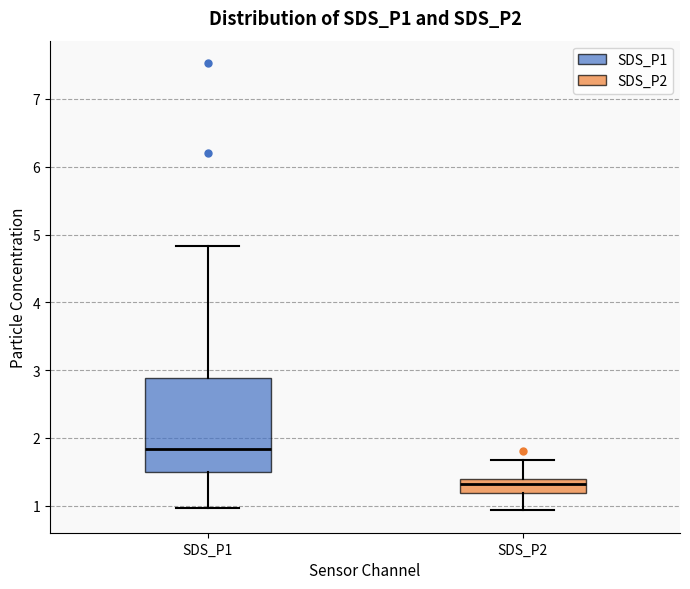

Reading left to right, transcribe this box plot: for each box, give where its median line is, the range the box spans, and where its two whiskers end, as read against the y-axis. The values are not printed on the chart, so give them approximately, as read against the axis.

SDS_P1: median 1.8, box 1.5 to 2.9, whiskers 1.0 to 4.8
SDS_P2: median 1.3, box 1.2 to 1.4, whiskers 0.9 to 1.7